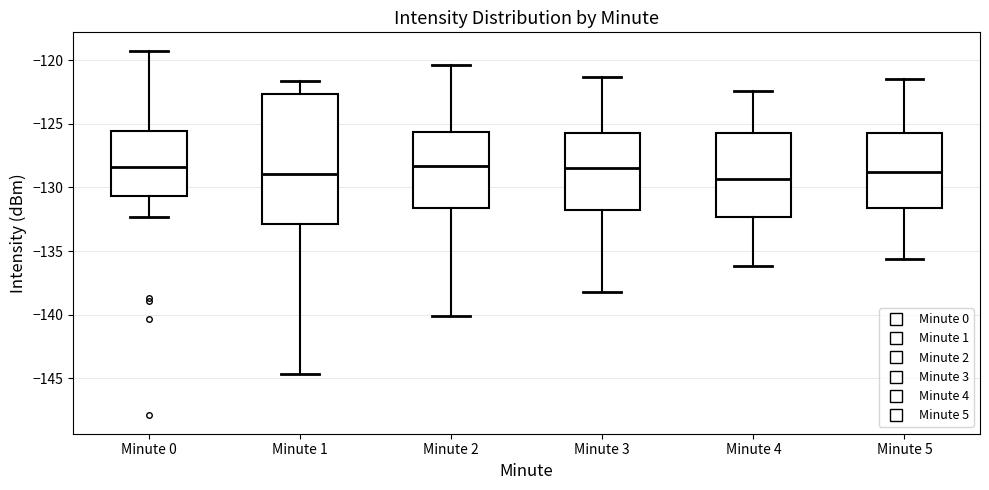

Where does the upper whisker of the box for Minute 1 end on the y-axis? The values are not printed on the chart, so give them approximately, as read against the axis.

-121.5